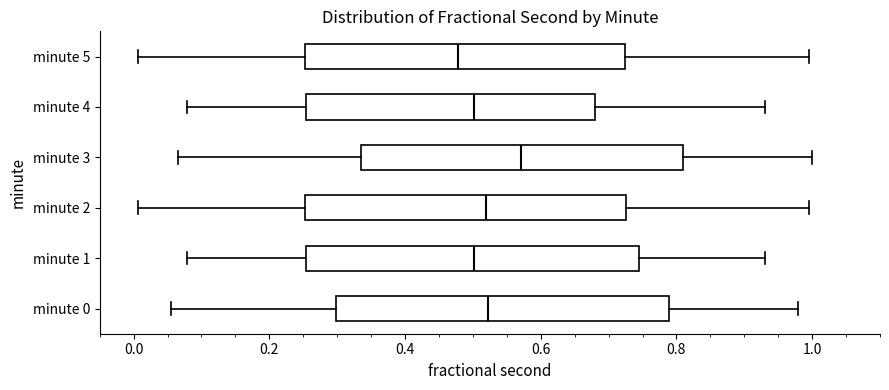

Reading bottom to top, transcribe this box plot: for each box, give where its median line is, the range the box spans, and where its two whiskers end, as read against the x-axis. The values are not printed on the chart, so give them approximately, as read against the axis.

minute 0: median 0.52, box 0.30 to 0.78, whiskers 0.06 to 0.98
minute 1: median 0.50, box 0.26 to 0.74, whiskers 0.08 to 0.94
minute 2: median 0.52, box 0.26 to 0.72, whiskers 0.00 to 1.00
minute 3: median 0.58, box 0.34 to 0.80, whiskers 0.06 to 1.00
minute 4: median 0.50, box 0.26 to 0.68, whiskers 0.08 to 0.94
minute 5: median 0.48, box 0.26 to 0.72, whiskers 0.00 to 1.00